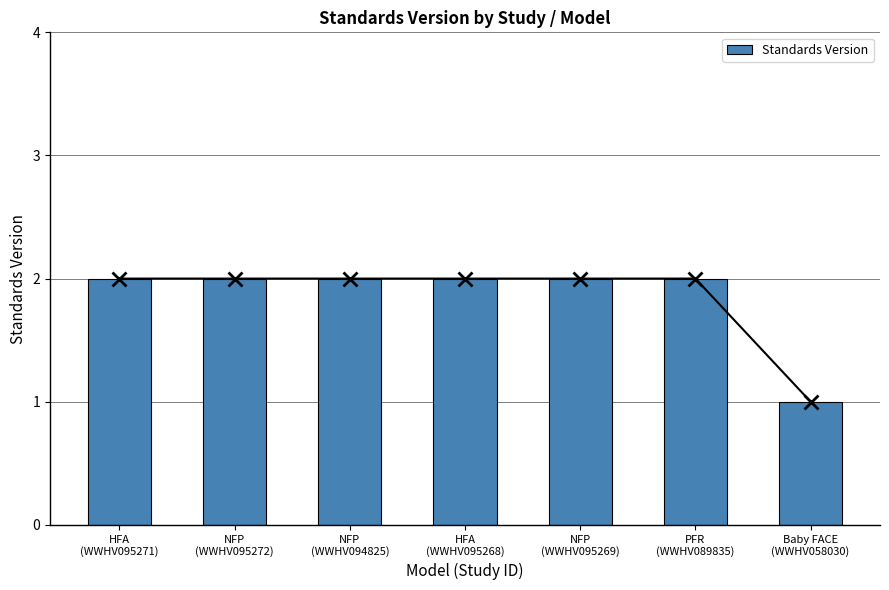

Approximately how many times larger is the value at NFP
(WWHV094825) compared to NFP
(WWHV095269)?

1.0